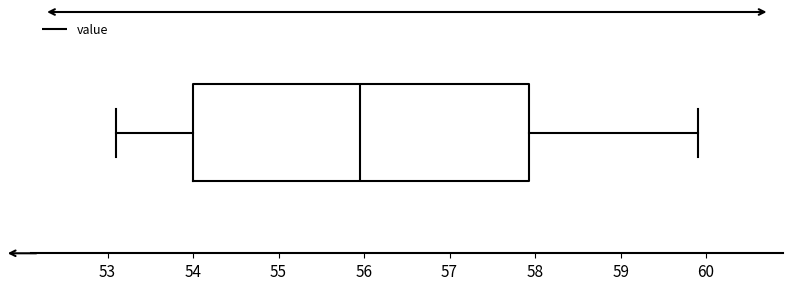

Transcribe this box plot: give where the median line is, the range the box spans, and where the two whiskers end, as read against the x-axis. The values are not printed on the chart, so give them approximately, as read against the axis.

median 56.0, box 54.0 to 57.9, whiskers 53.1 to 59.9